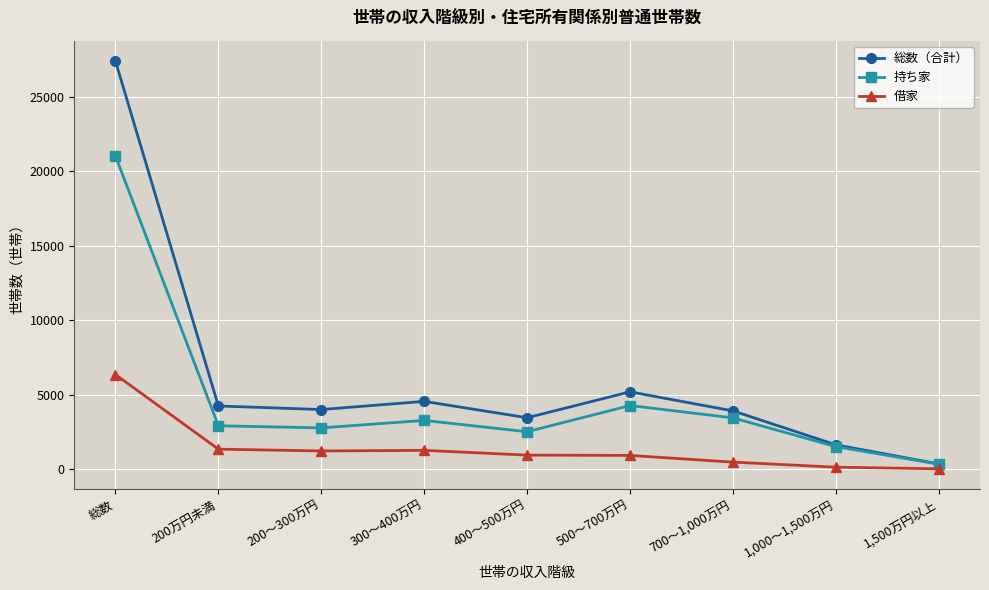

At which category is the sum across all series the highest?

総数